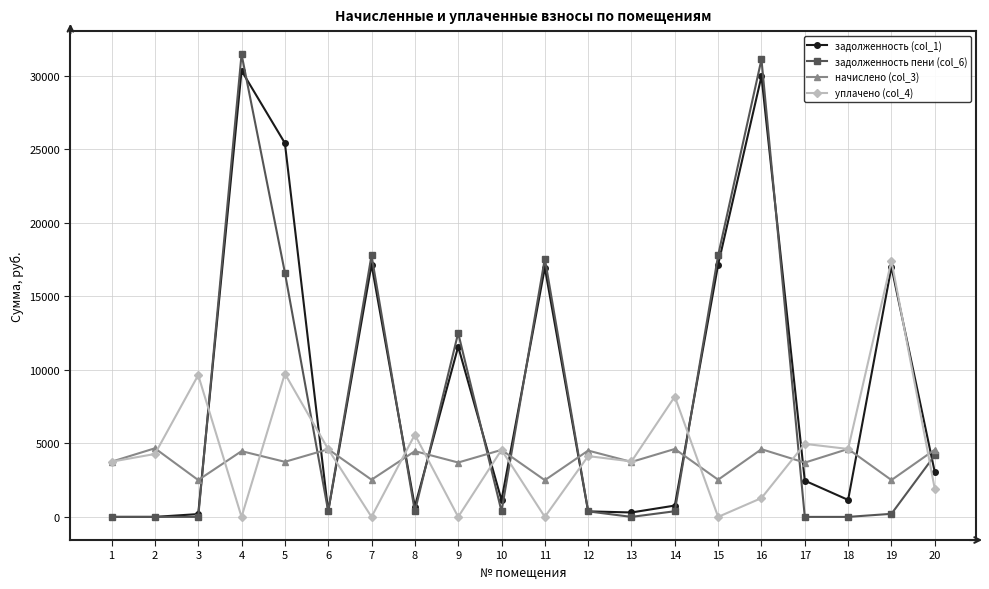

What is the spread (max minus min) of values at 19?

17201.8